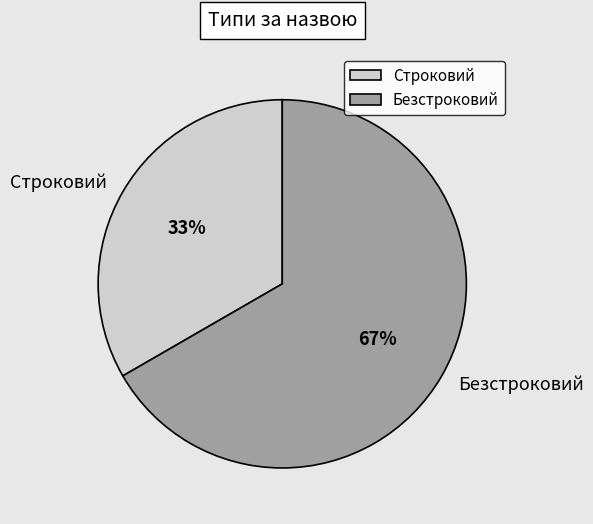

The Строковий slice represents 33% of the pie. True or false?

True